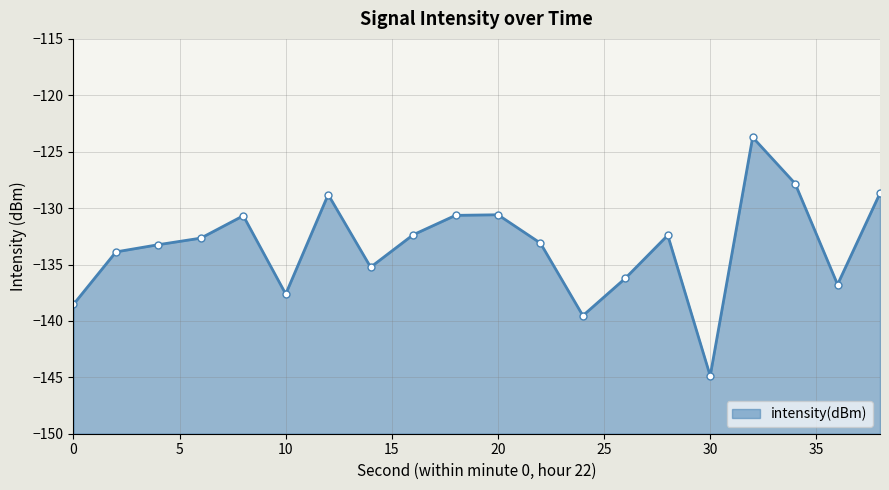

Rank the categories by value from lowest to highest.

30, 24, 0, 10, 36, 26, 14, 2, 4, 22, 6, 28, 16, 8, 18, 20, 12, 38, 34, 32